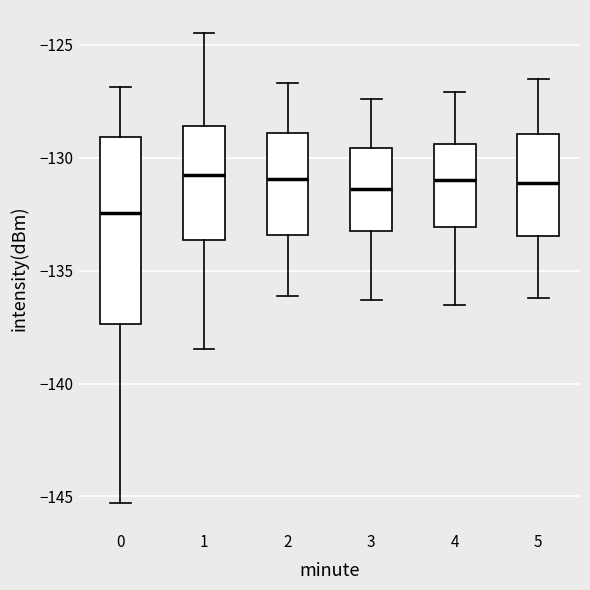

Which box has the lowest median line?

0